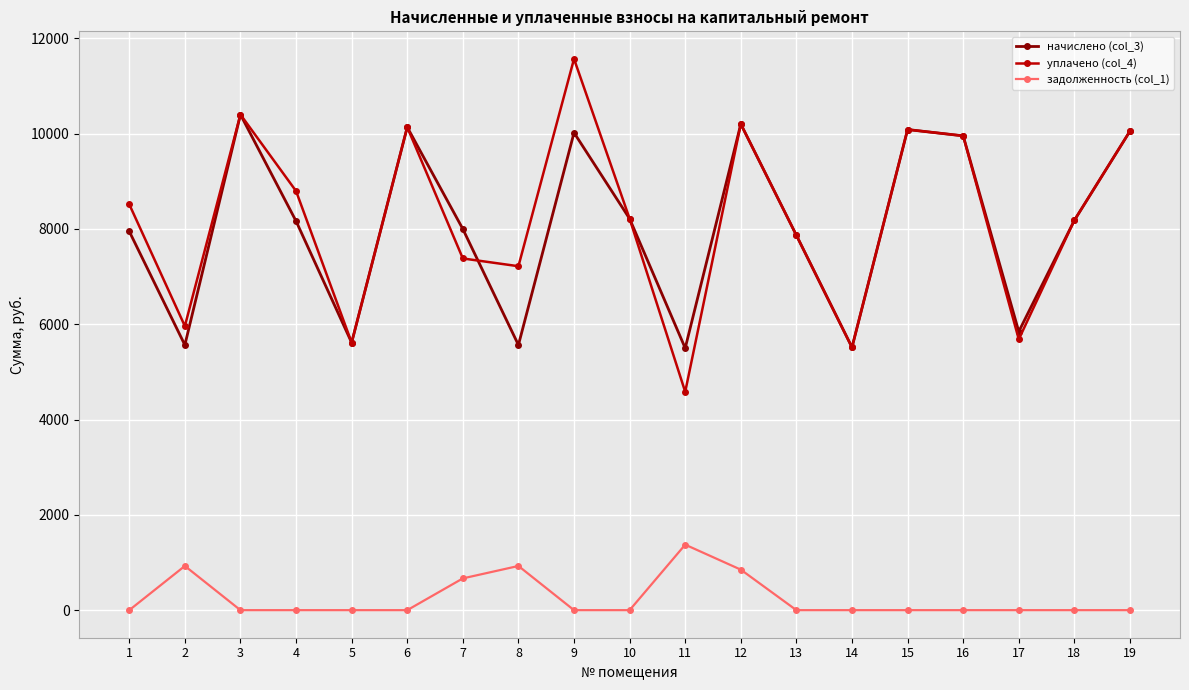

At how many categories does at least one series exceed 3044?

19